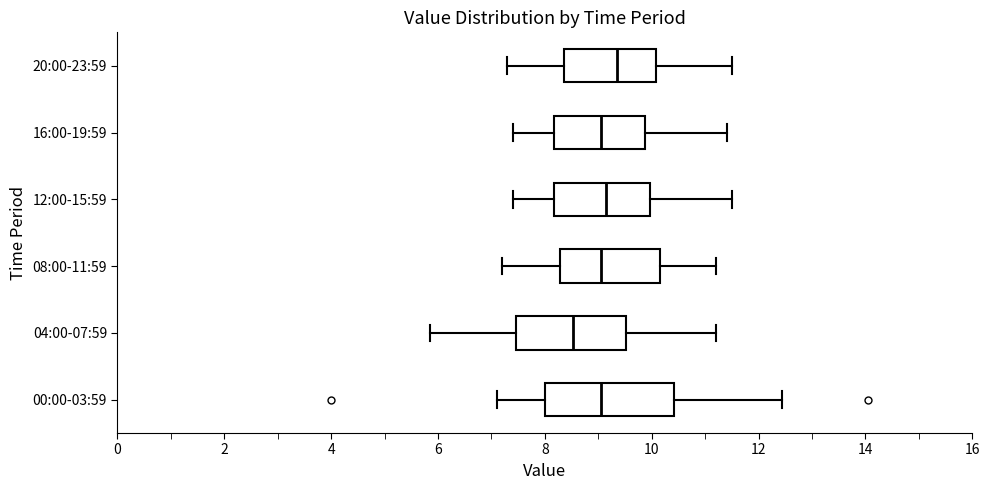

Which box's median line is the furthest to the left?

04:00-07:59